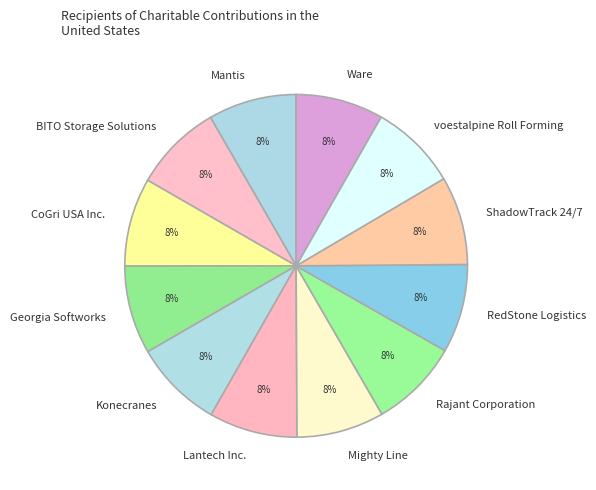

Is the sum of CoGri USA Inc. and BITO Storage Solutions greater than half?

No